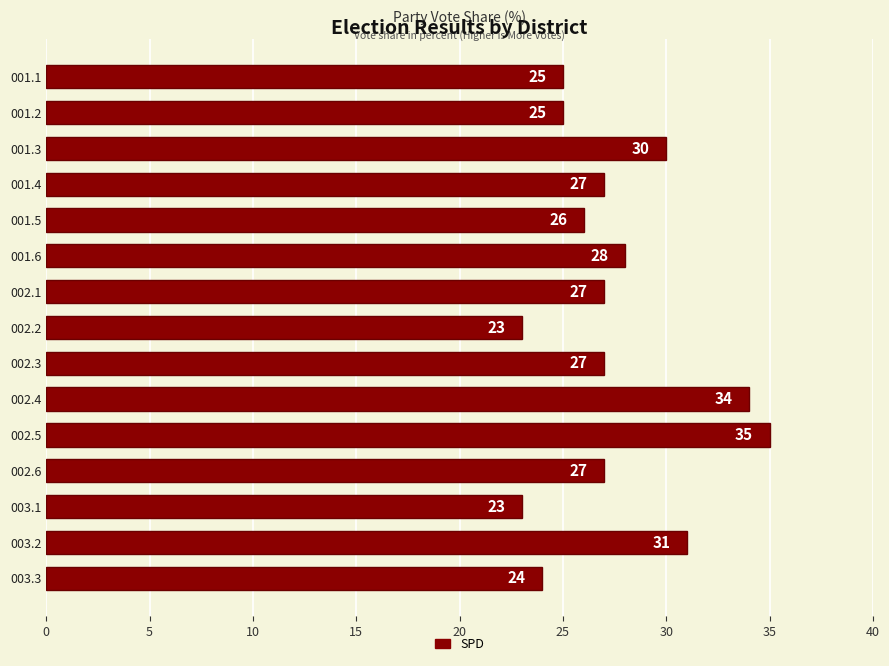

What is the greatest value displayed?

35